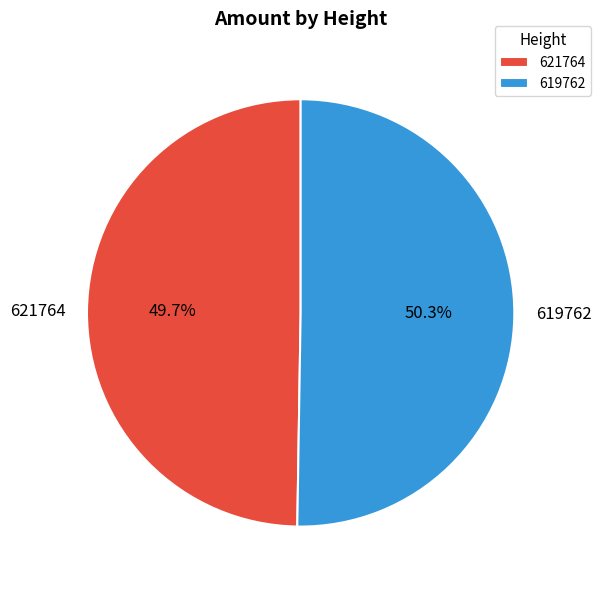

To the nearest percent, what is the average slice percentage?

50%